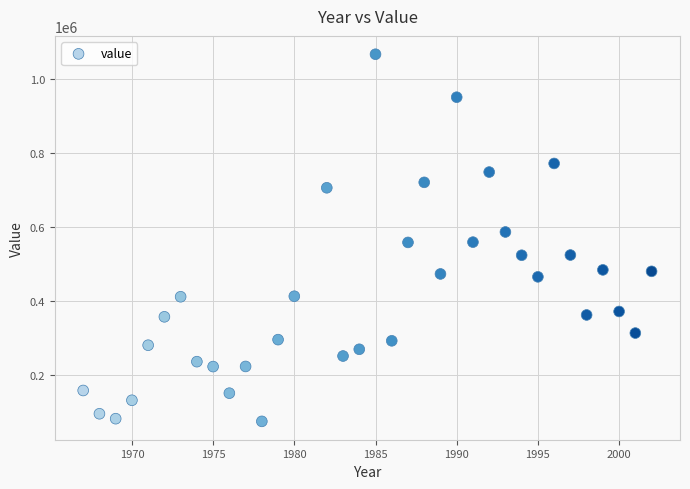

What is the range of X values (max minus min)?

35.0